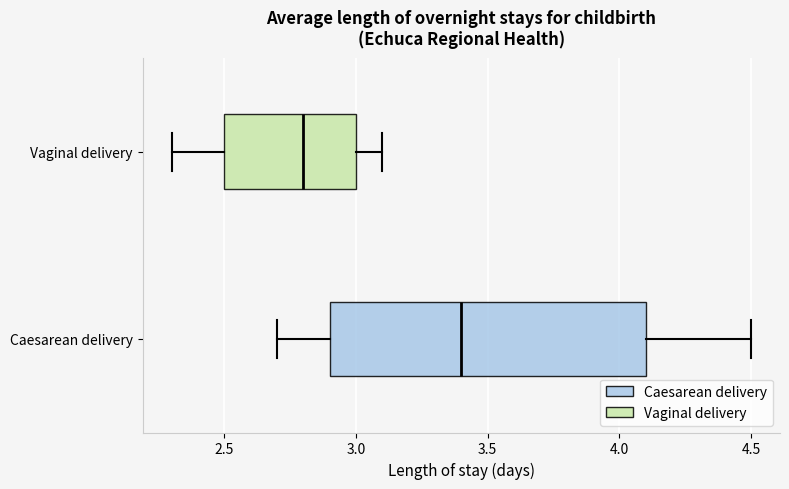

Reading bottom to top, transcribe this box plot: for each box, give where its median line is, the range the box spans, and where its two whiskers end, as read against the x-axis. The values are not printed on the chart, so give them approximately, as read against the axis.

Caesarean delivery: median 3.4, box 2.9 to 4.1, whiskers 2.7 to 4.5
Vaginal delivery: median 2.8, box 2.5 to 3.0, whiskers 2.3 to 3.1